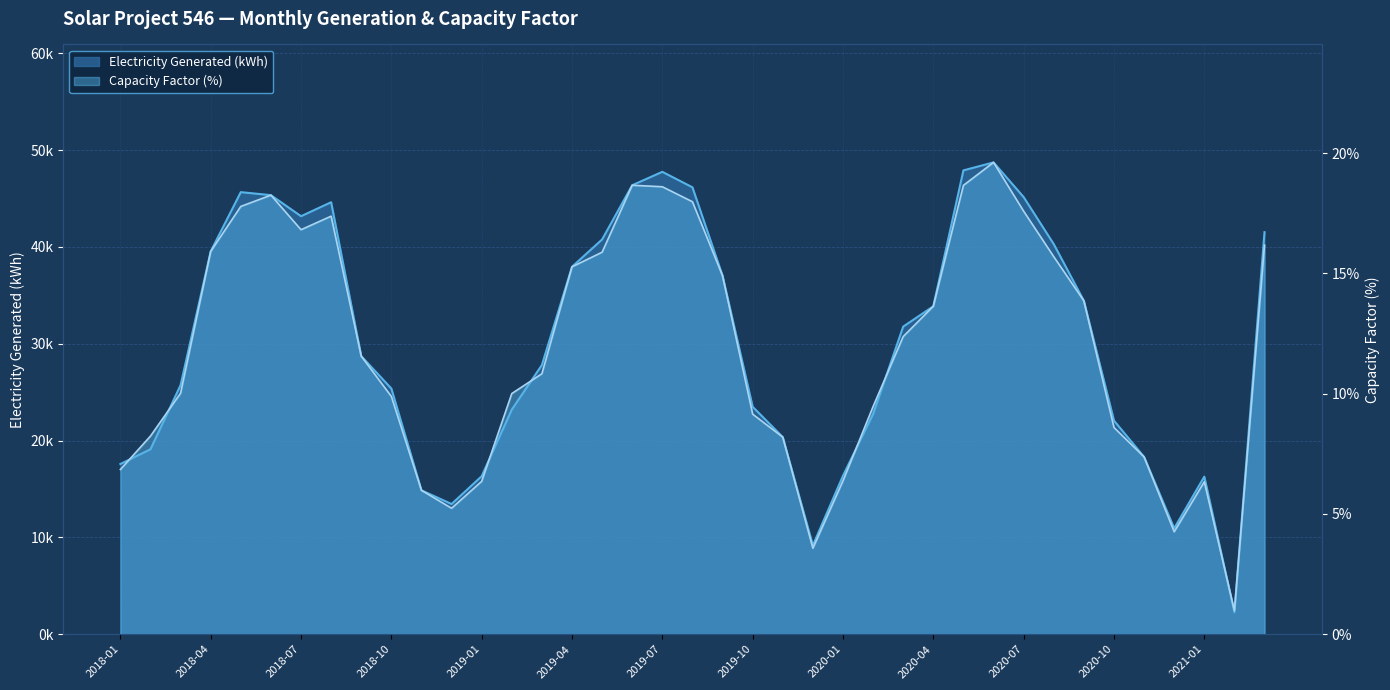

Reading left to right, what are all the values shown in this chart?

Electricity Generated (kWh): 17578.6	19101.8	25726.0	39540.9	45661.0	45350.3	43175.2	44620.3	28721.5	25376.3	14864.3	13446.9	16318.9	23200.8	27802.7	37950.4	40773.7	46376.1	47759.8	46159.7	37028.5	23488.6	20356.9	9176.5	16366.4	22740.7	31773.1	33872.9	47908.7	48734.1	45150.6	40295.7	34438.0	22062.0	18313.0	10934.0	16274.0	2266.0	41528.0
Capacity Factor (%): 6.8	8.2	10.0	15.9	17.8	18.2	16.8	17.4	11.6	9.9	6.0	5.2	6.4	10.0	10.8	15.3	15.9	18.7	18.6	18.0	14.9	9.1	8.2	3.6	6.4	9.5	12.4	13.6	18.7	19.6	17.6	15.7	13.9	8.6	7.4	4.3	6.3	1.0	16.2